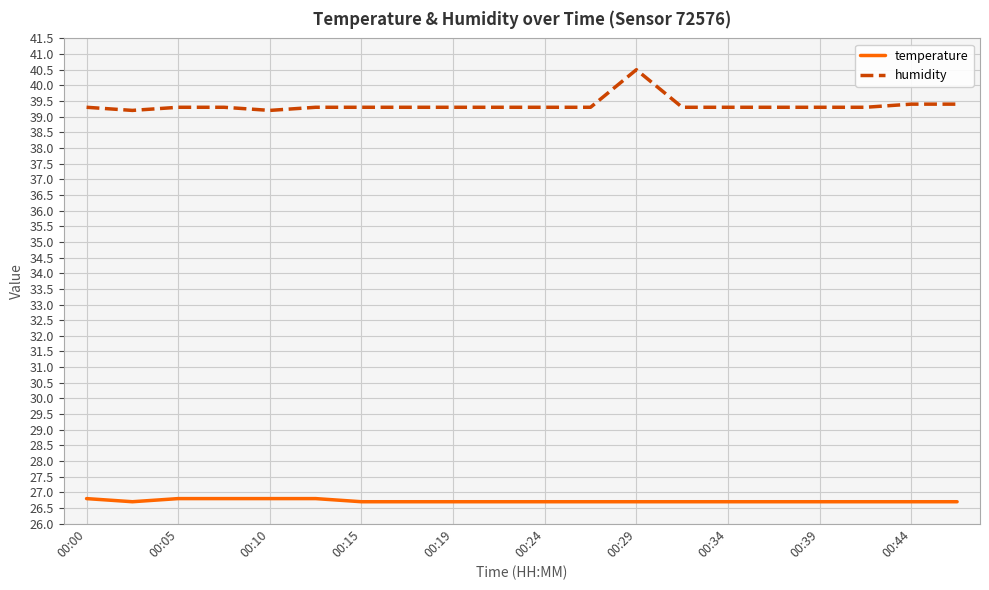

Rank the series by their average value, from lowest to highest.

temperature, humidity